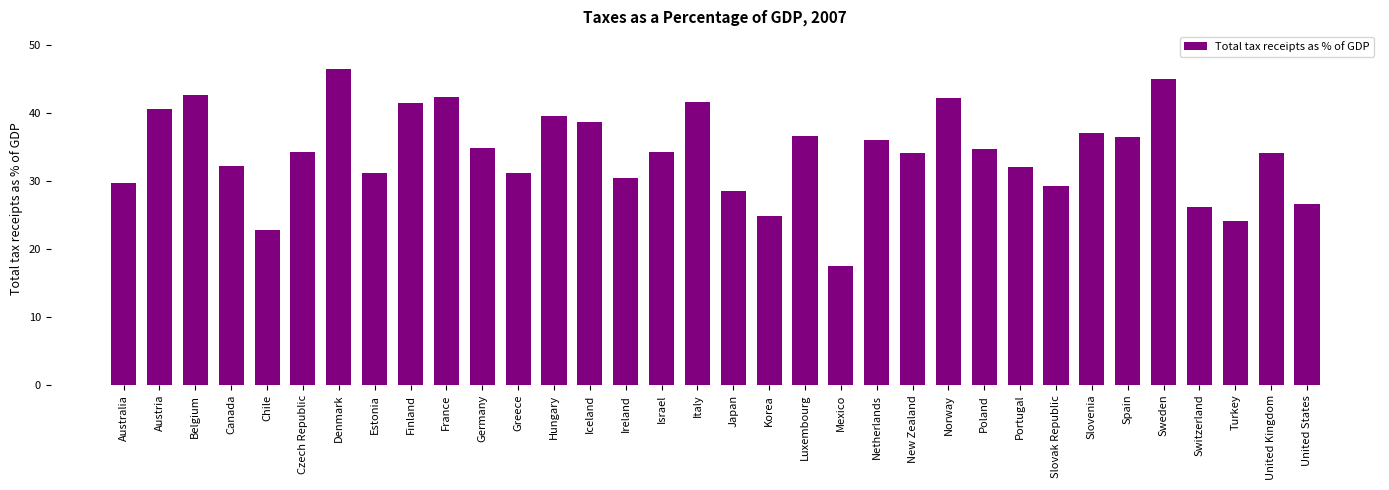

Between Spain and Ireland, which is larger?

Spain